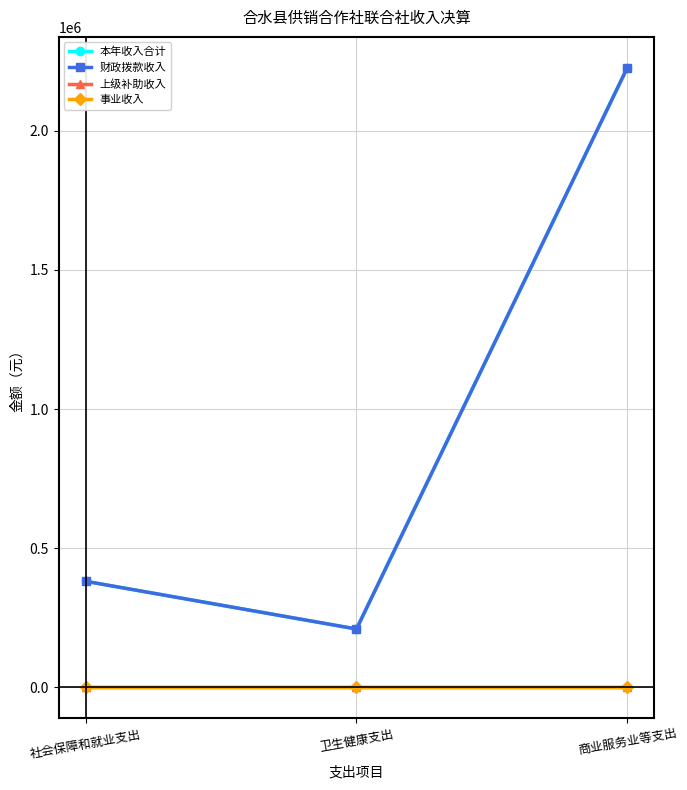

At which label does 本年收入合计 reach its minimum?

卫生健康支出